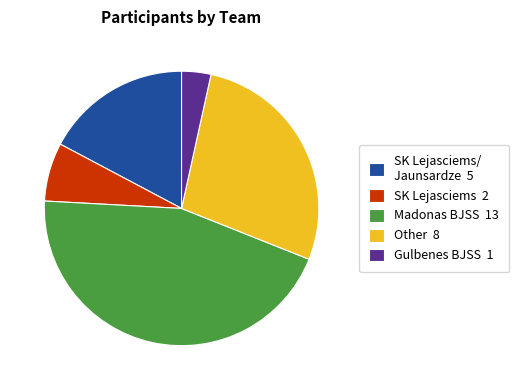

How many slices are in this pie chart?

5